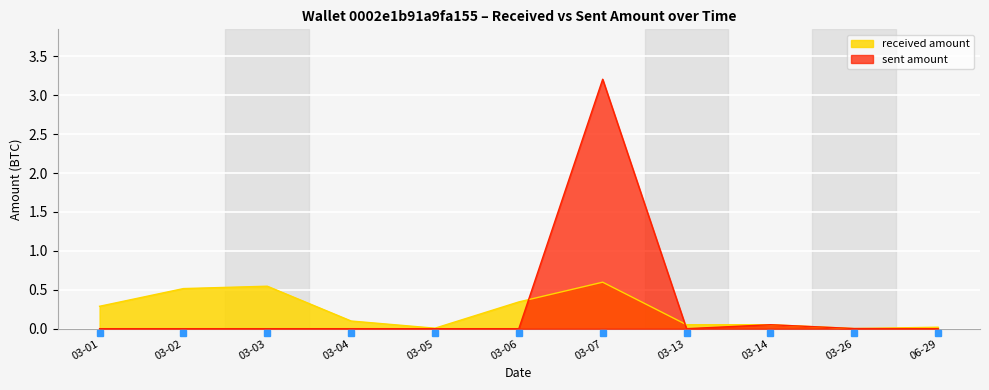

What is the difference between the highest and lowest values at 03-01?

0.3